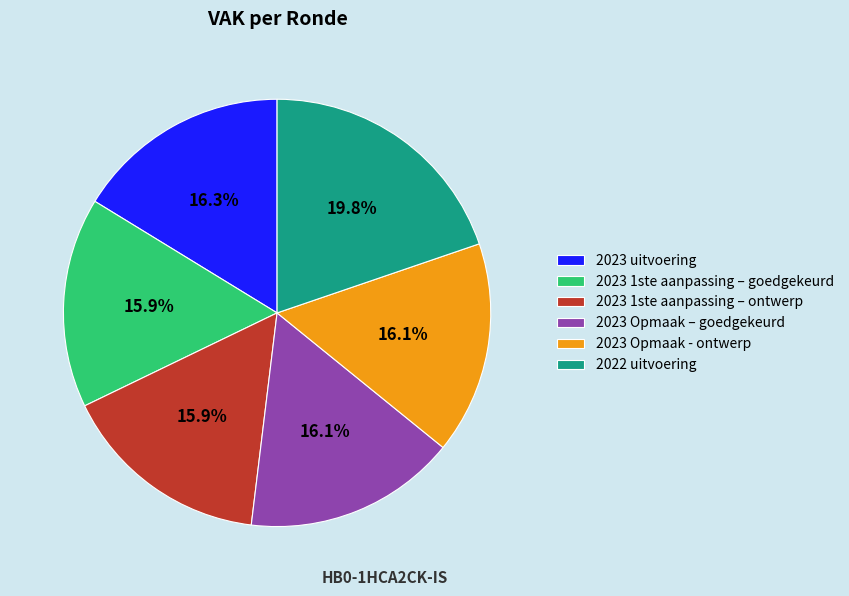

Combined, what portion of the pie is 2023 Opmaak - ontwerp and 2023 Opmaak – goedgekeurd?

32.2%